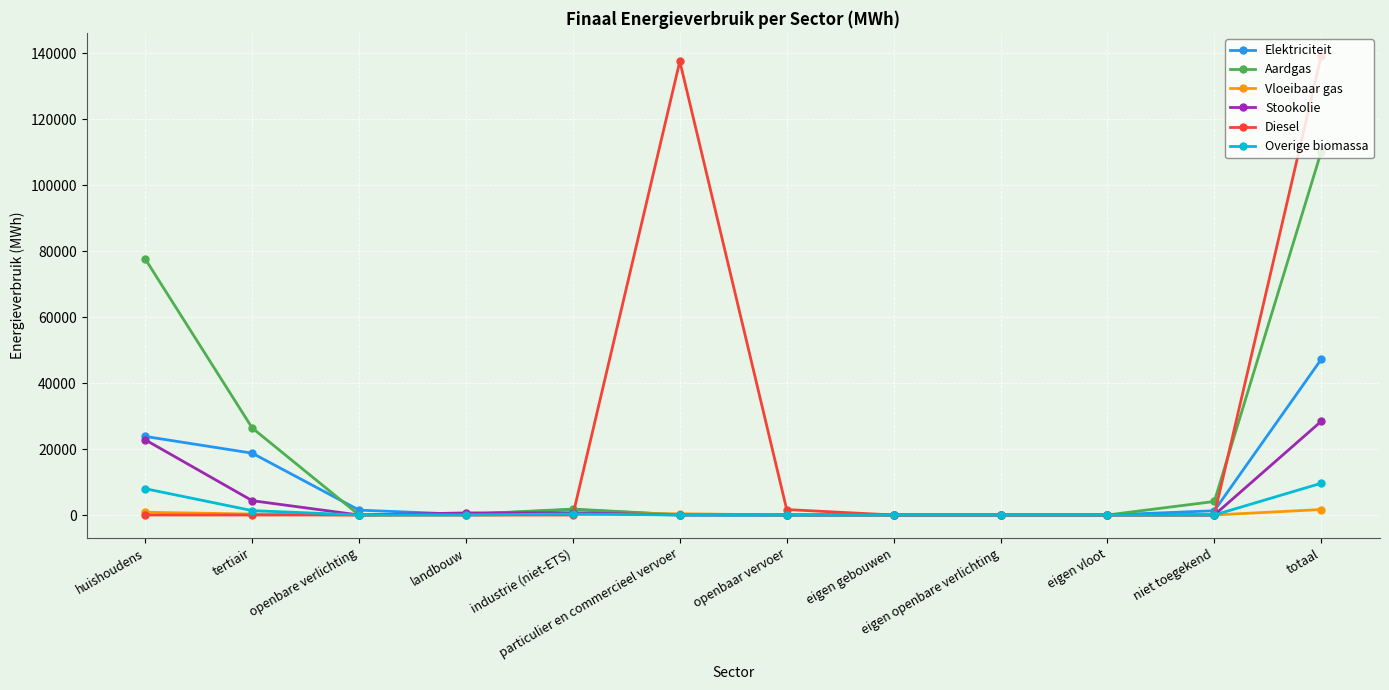

What is the difference between the highest and lowest values at openbaar vervoer?

1653.8